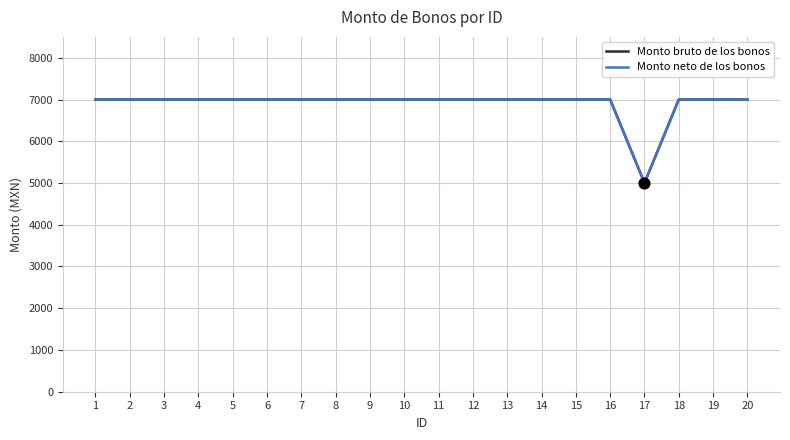

What is the total value across all series at 11?

14000